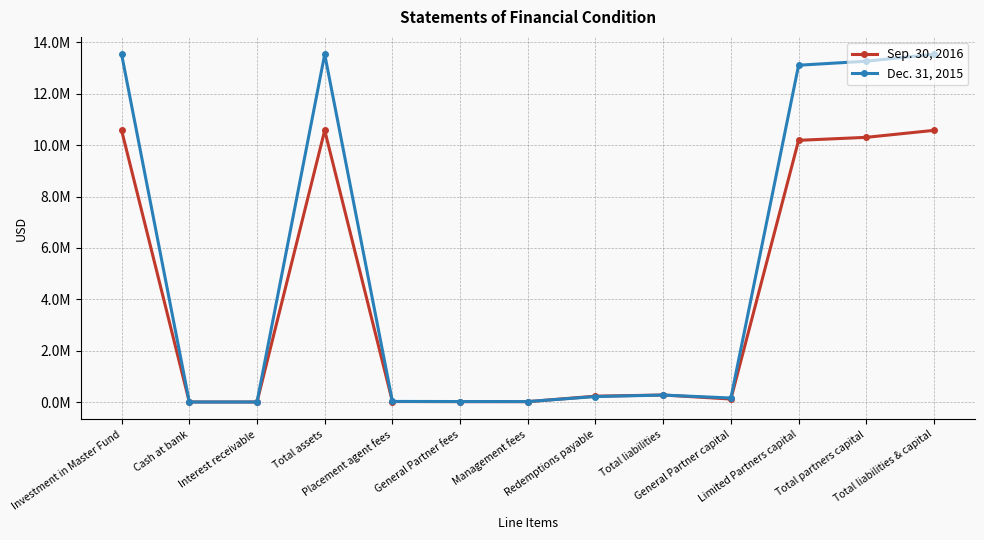

The value of Sep. 30, 2016 at Redemptions payable is 89191. True or false?

False